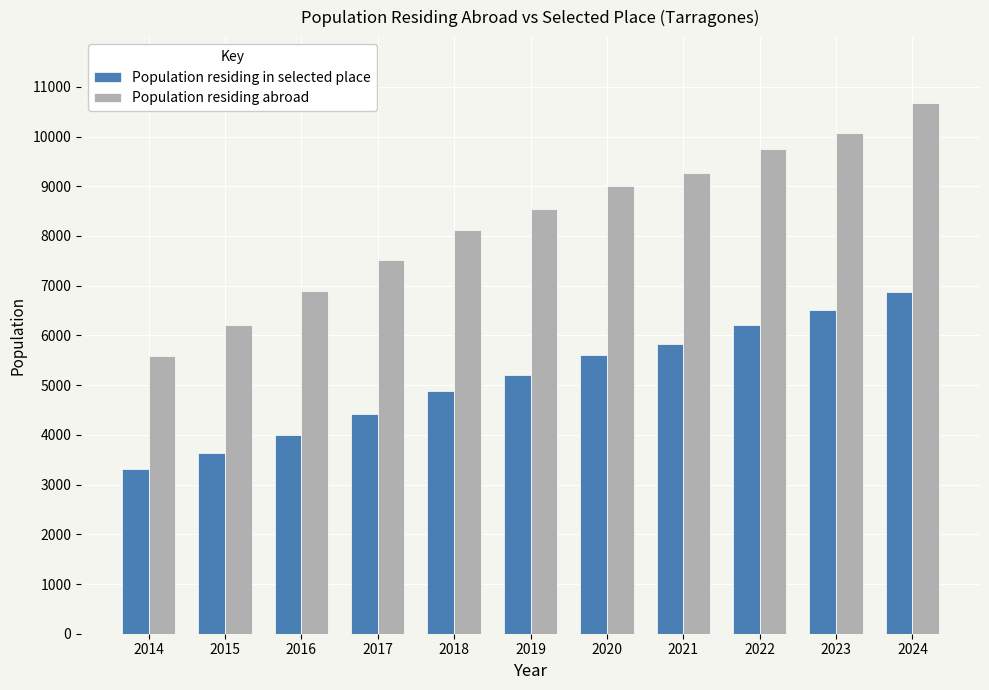

The Population residing abroad series shows 3044 at 2021. True or false?

False